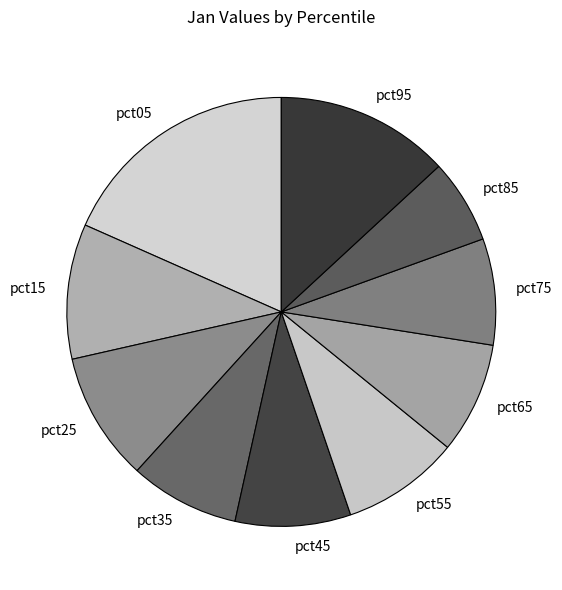

Does any single category account for the majority?

No